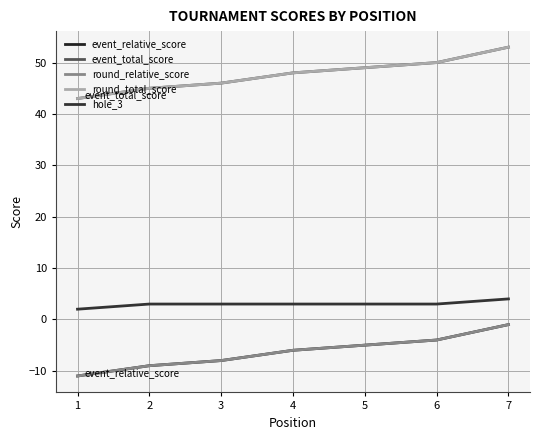

Is this an area chart (filled region under the line)?

No